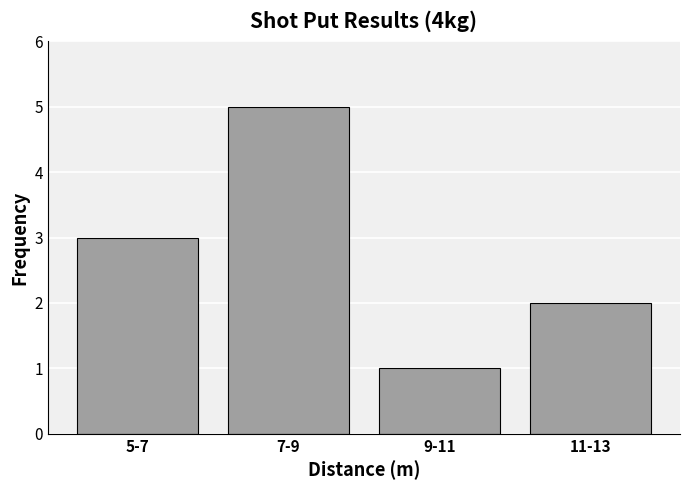

Reading right to left, what are all the values shown in this chart?

11-13=2	9-11=1	7-9=5	5-7=3